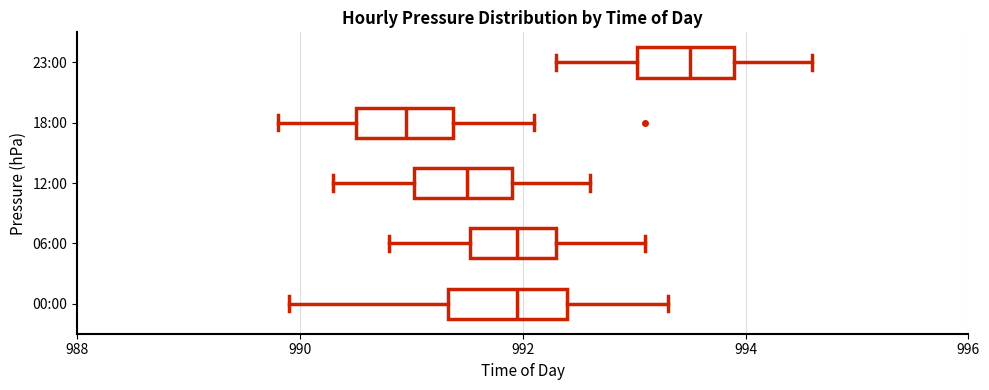

Reading bottom to top, read every box against the x-axis: the position of its median line, the range the box covers, and the ends of its whiskers. The values are not printed on the chart, so give them approximately, as read against the axis.

00:00: median 992.0, box 991.4 to 992.4, whiskers 990.0 to 993.4
06:00: median 992.0, box 991.6 to 992.4, whiskers 990.8 to 993.2
12:00: median 991.6, box 991.0 to 992.0, whiskers 990.4 to 992.6
18:00: median 991.0, box 990.6 to 991.4, whiskers 989.8 to 992.2
23:00: median 993.6, box 993.0 to 994.0, whiskers 992.4 to 994.6